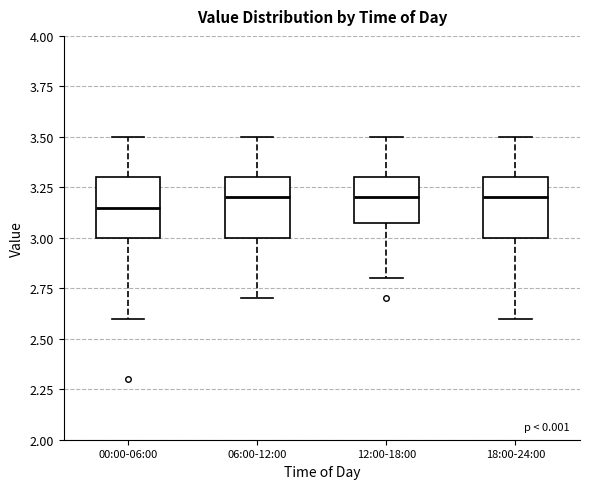

Reading left to right, read every box against the y-axis: the position of its median line, the range the box covers, and the ends of its whiskers. The values are not printed on the chart, so give them approximately, as read against the axis.

00:00-06:00: median 3.15, box 3.00 to 3.30, whiskers 2.60 to 3.50
06:00-12:00: median 3.20, box 3.00 to 3.30, whiskers 2.70 to 3.50
12:00-18:00: median 3.20, box 3.10 to 3.30, whiskers 2.80 to 3.50
18:00-24:00: median 3.20, box 3.00 to 3.30, whiskers 2.60 to 3.50